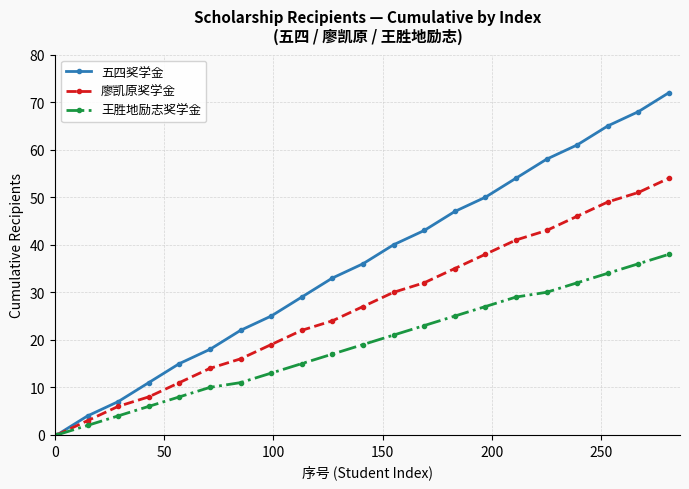

How many lines are shown in the chart?

3